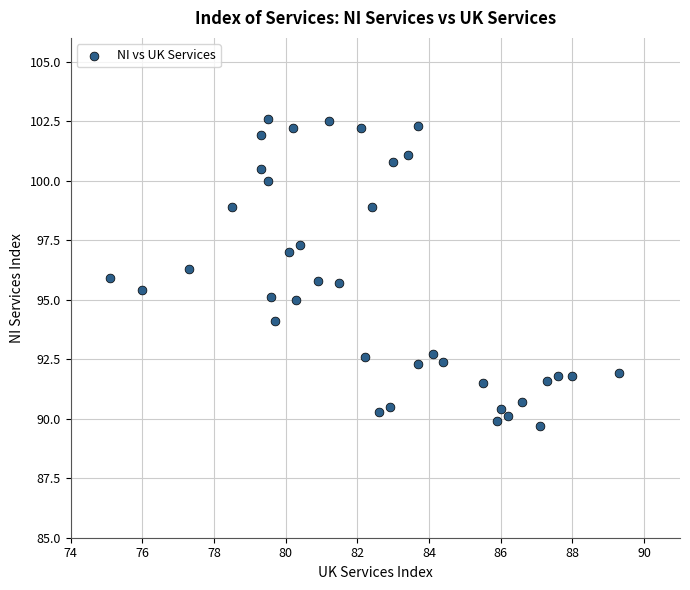

What is the range of X values (max minus min)?

14.2